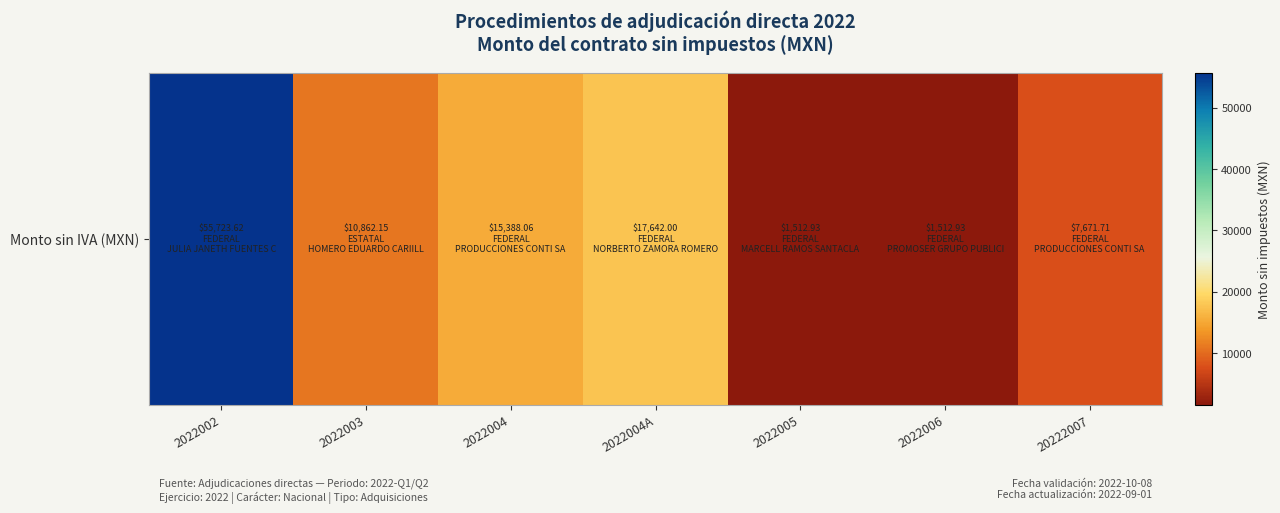

How many data points are less than 10862?

3